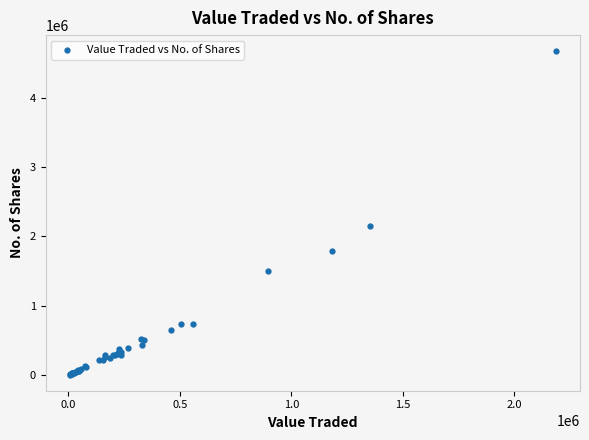

What Y value in the scatter plot is closest to 2338666?

2156794